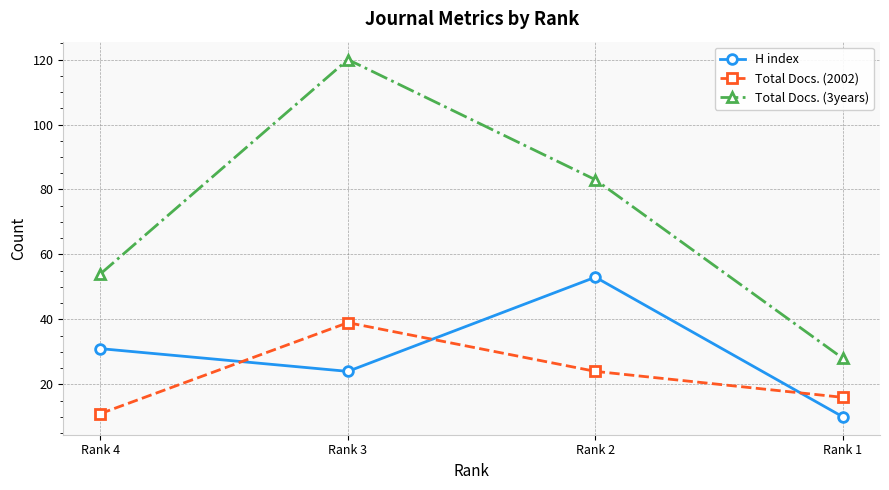

Which series has the largest range (max minus min)?

Total Docs. (3years)